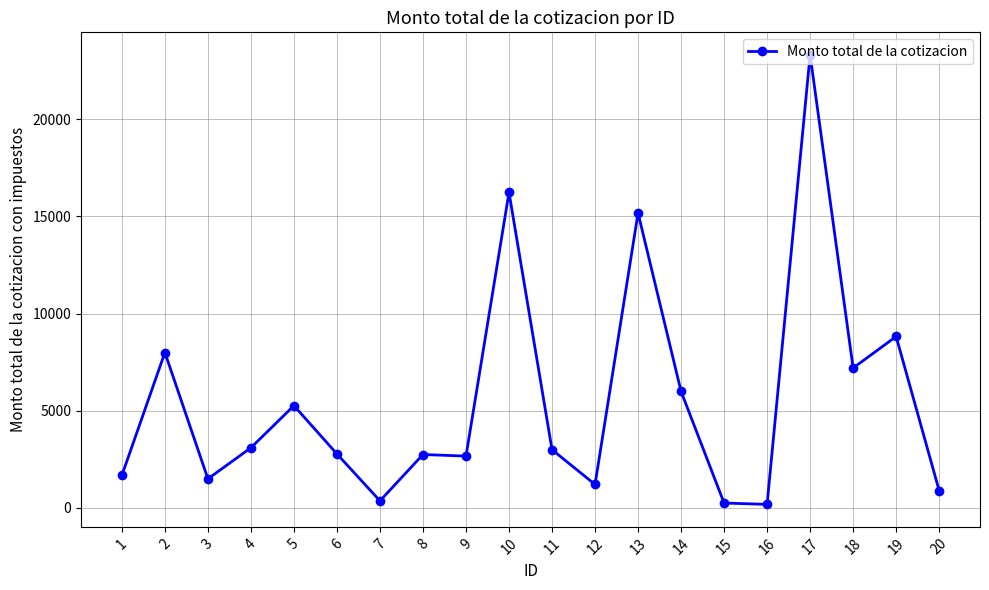

The chart shows a value of 561.6 at 3. True or false?

False